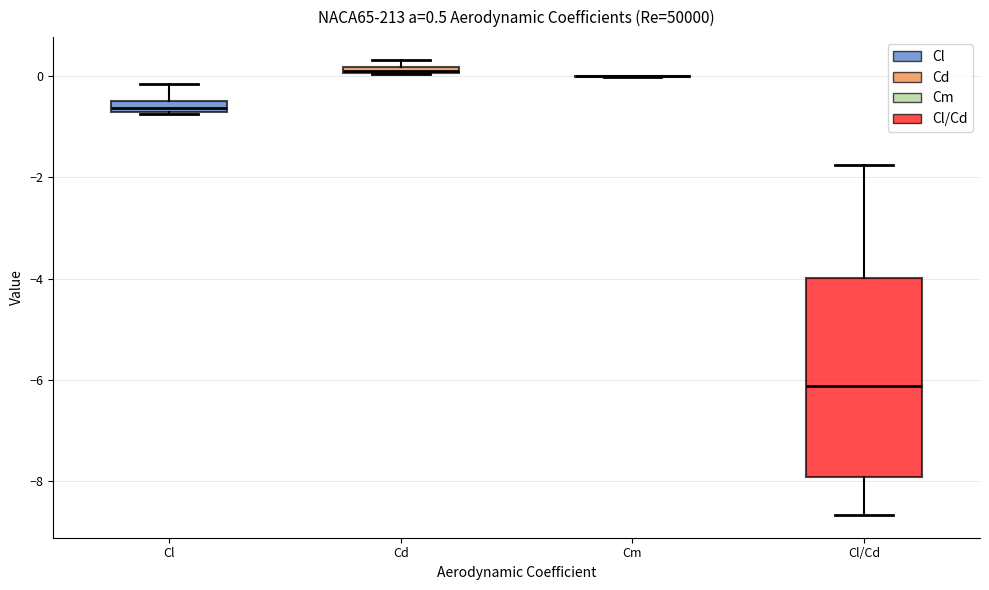

Which box is the tallest, from its lower edge to its upper edge?

Cl/Cd